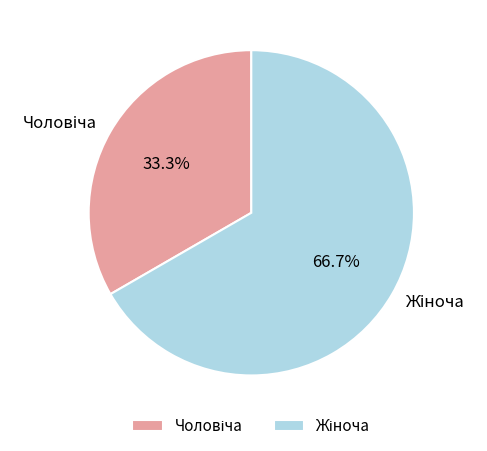

Is there a majority slice in this chart?

Yes